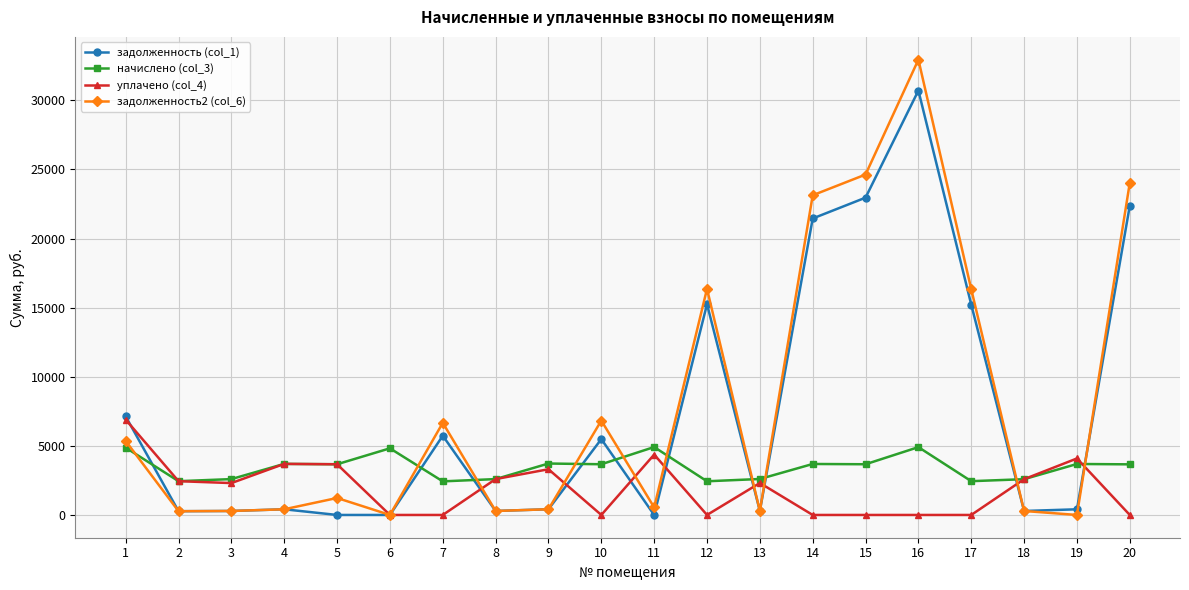

Is it true that уплачено (col_4) equals 3669.5 at 5?

True